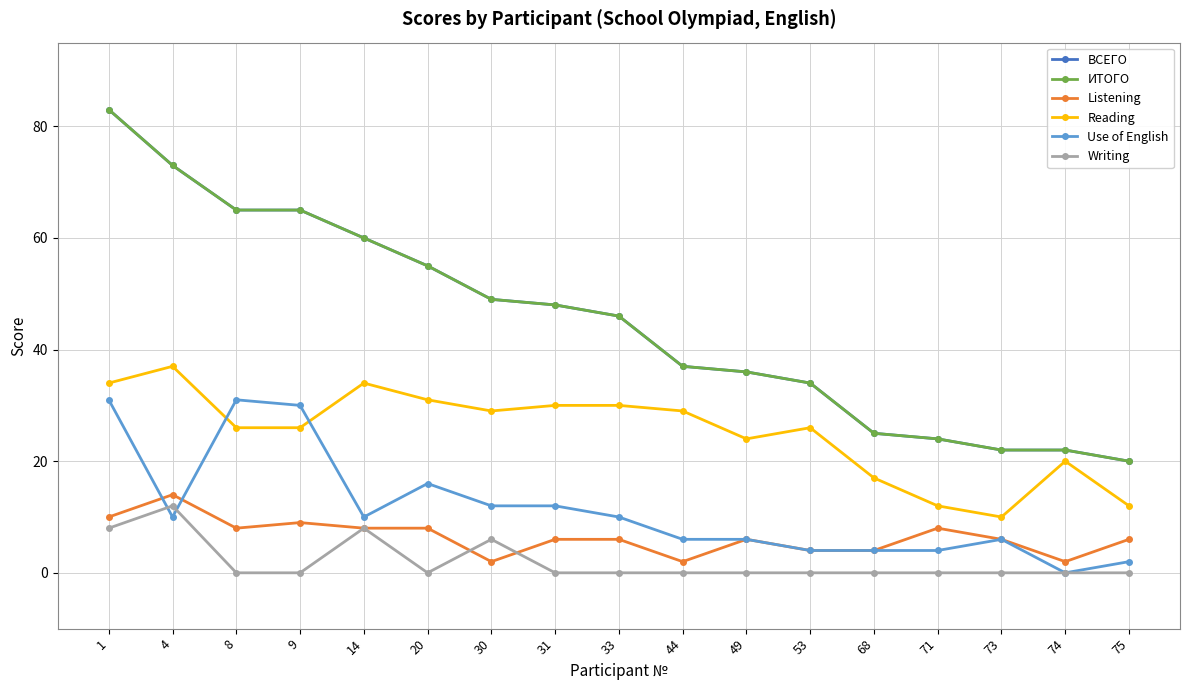

Does the chart have visible grid lines?

Yes